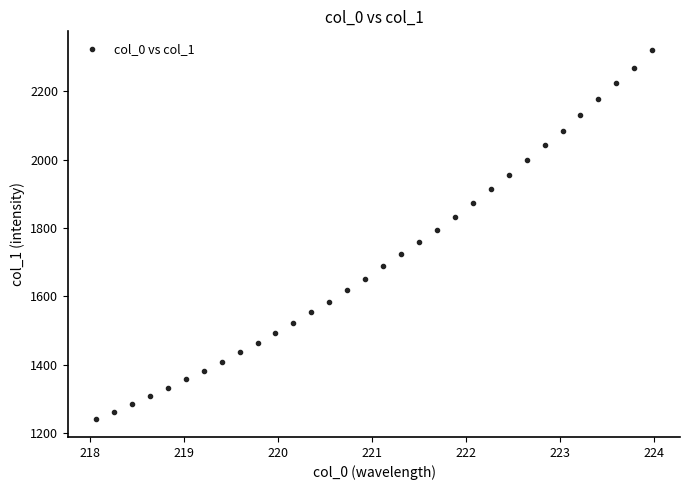

What is the range of X values (max minus min)?

5.9